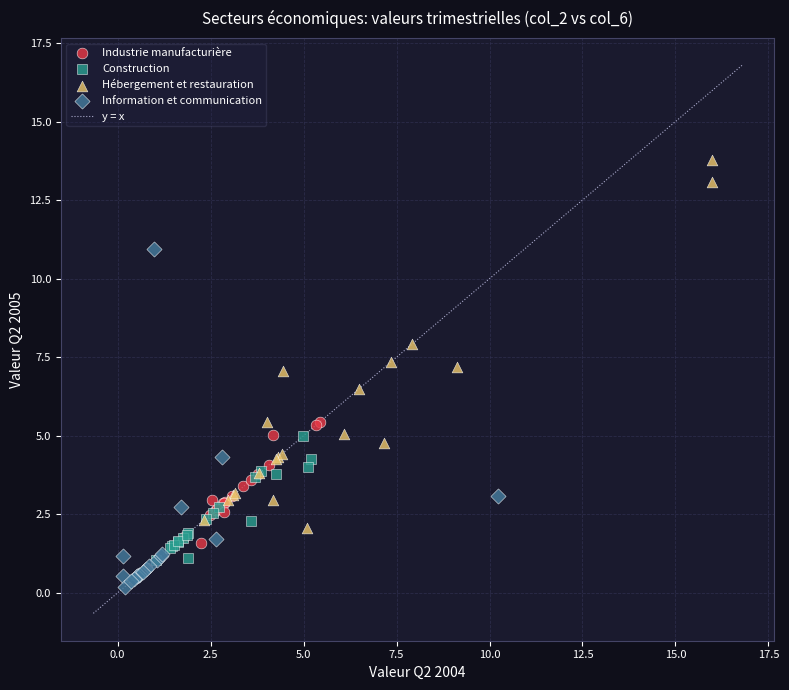

Which series has the largest Y range (max minus min)?

Hébergement et restauration